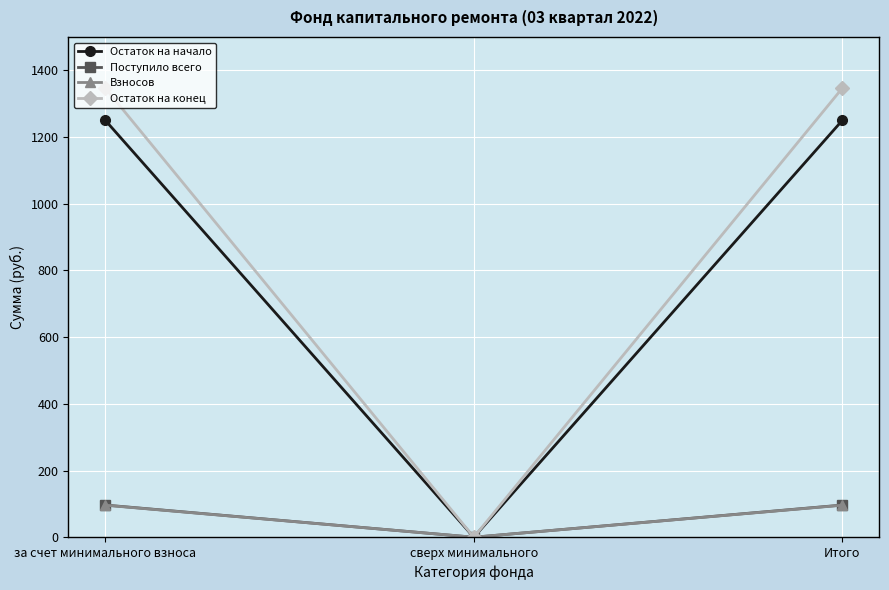

How many values in the Взносов series are below 95?

1